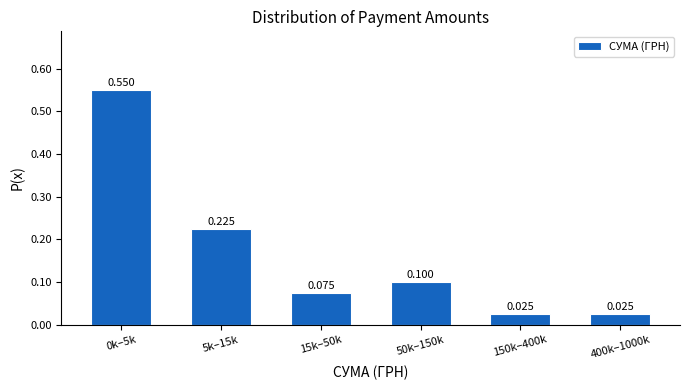

Count the number of categories in the chart.

6